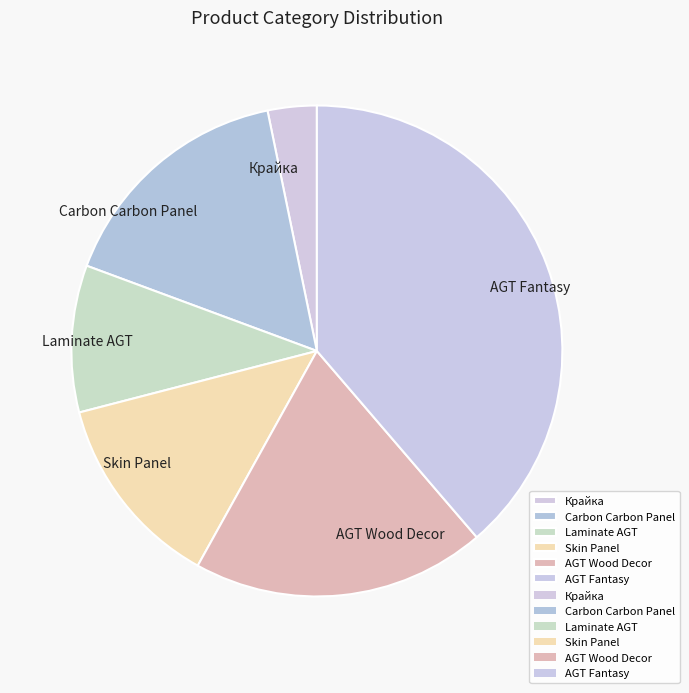

Between Крайка and Carbon Carbon Panel, which is larger?

Carbon Carbon Panel